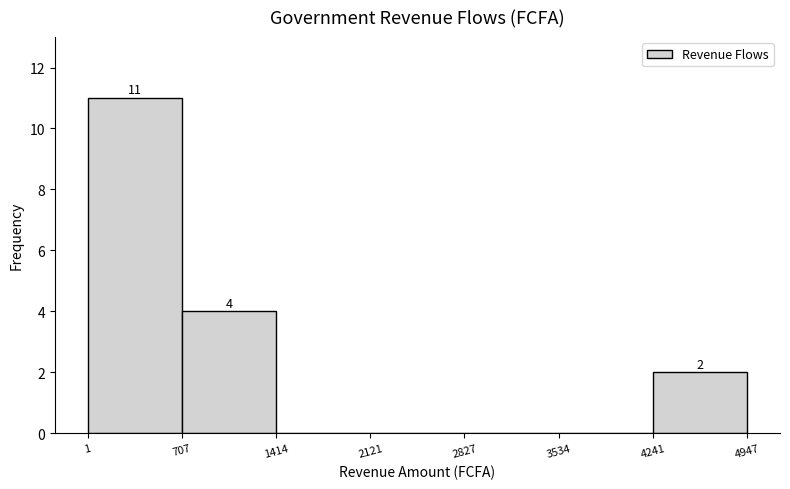

Which range on the x-axis has the tallest bar?

1 to 707